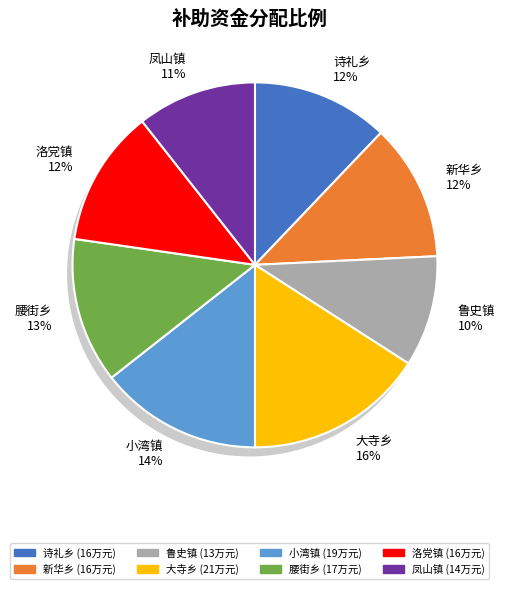

Is it true that 诗礼乡 is 18% of the pie?

False